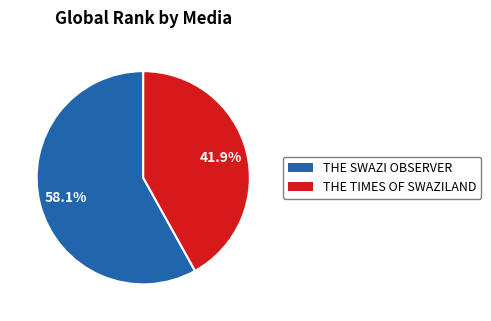

To the nearest percent, what percentage of the pie is THE SWAZI OBSERVER?

58%